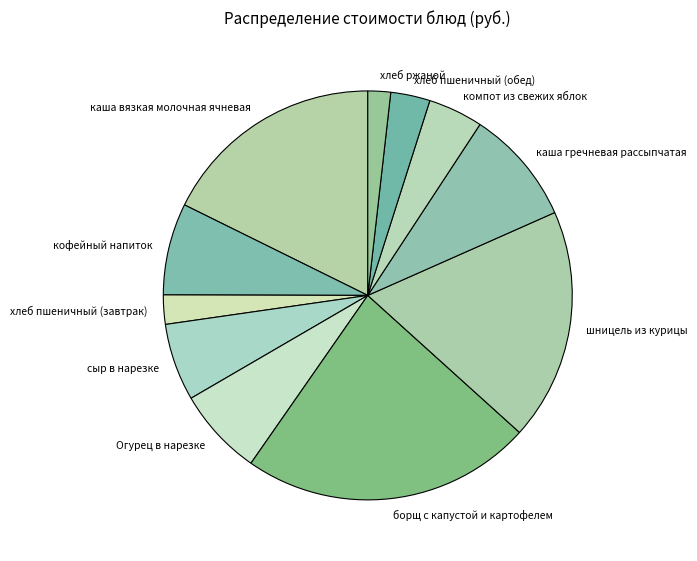

Count the number of slices in the pie.

11